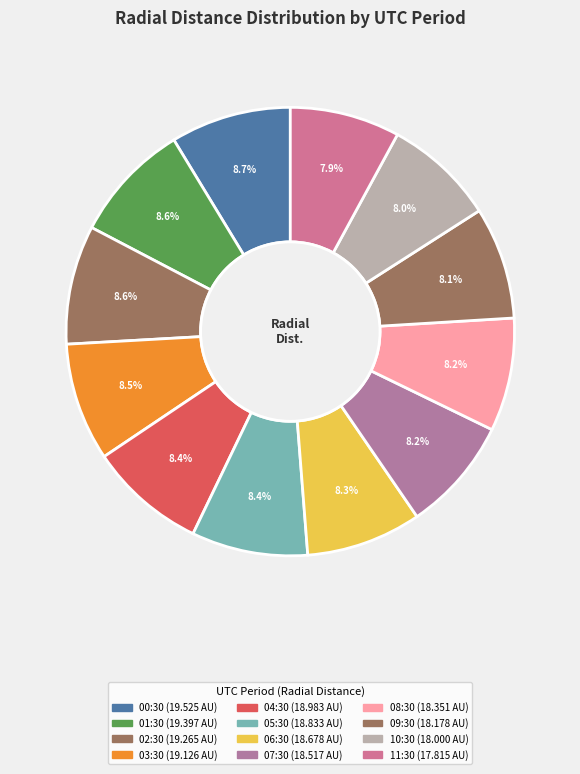

How many slices are in this pie chart?

12